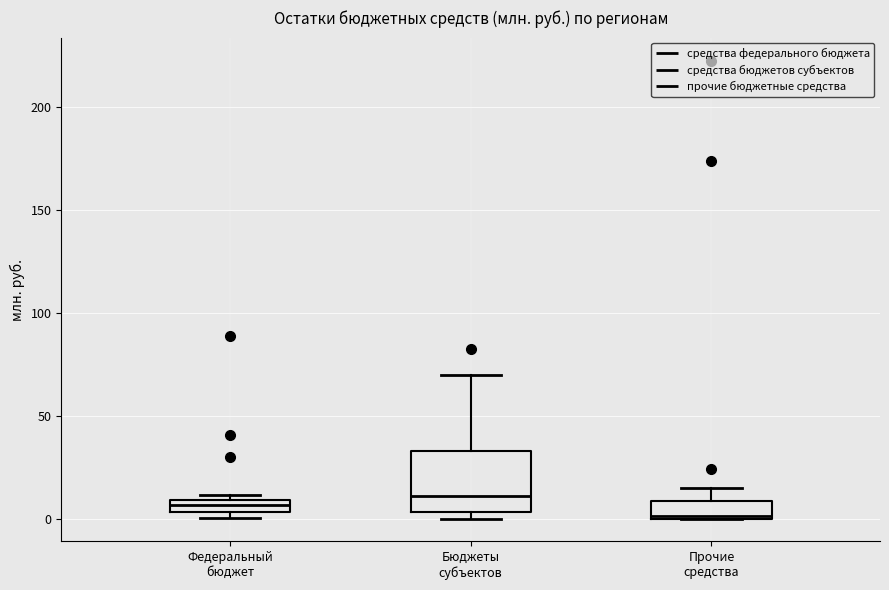

Which box's median line is the lowest?

Прочие средства